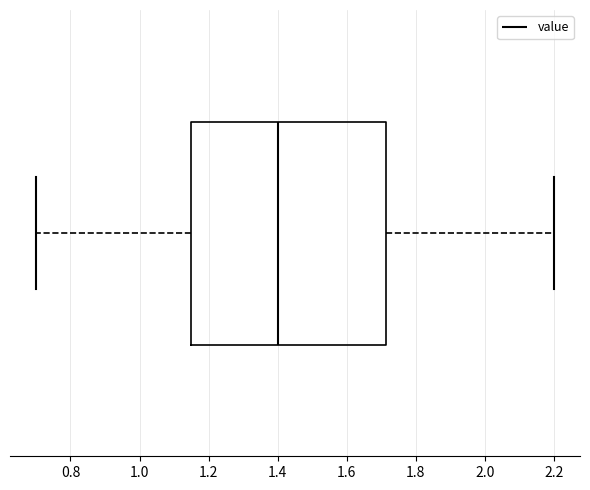

Where is the left edge of the box on the x-axis? The values are not printed on the chart, so give them approximately, as read against the axis.

1.16